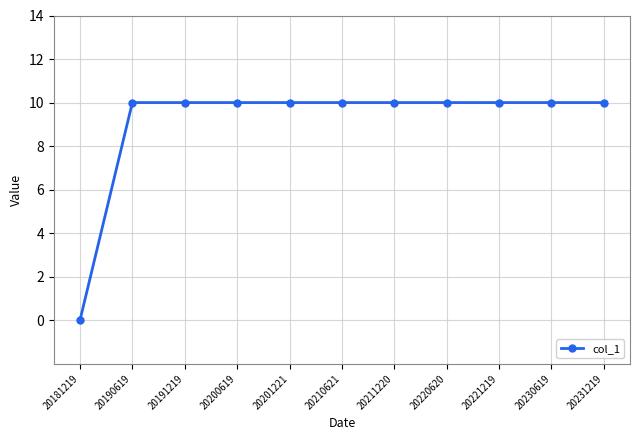

Read the value at 20201221, to the nearest 10.

10